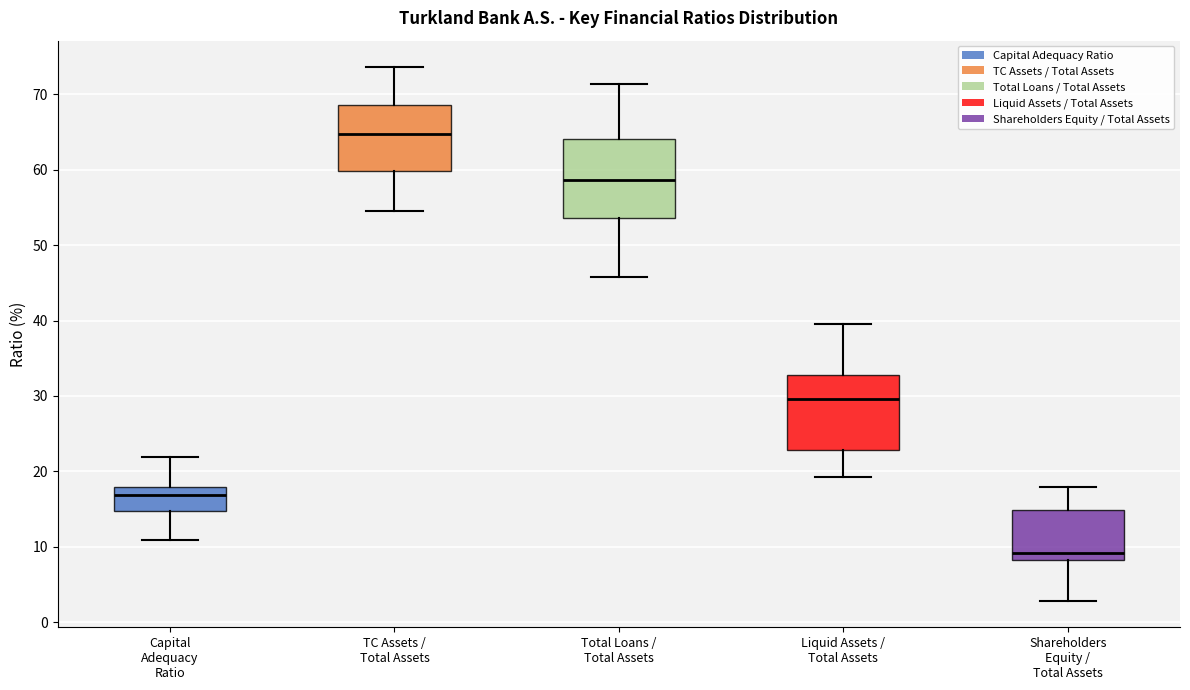

Which box has the highest median line?

TC Assets / Total Assets